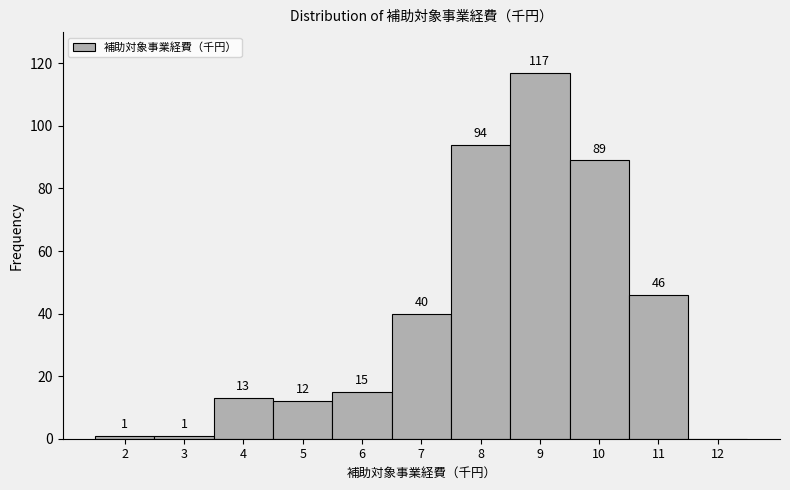

Reading left to right, list all the values displayed in this chart.

2=1	3=1	4=13	5=12	6=15	7=40	8=94	9=117	10=89	11=46	12=0